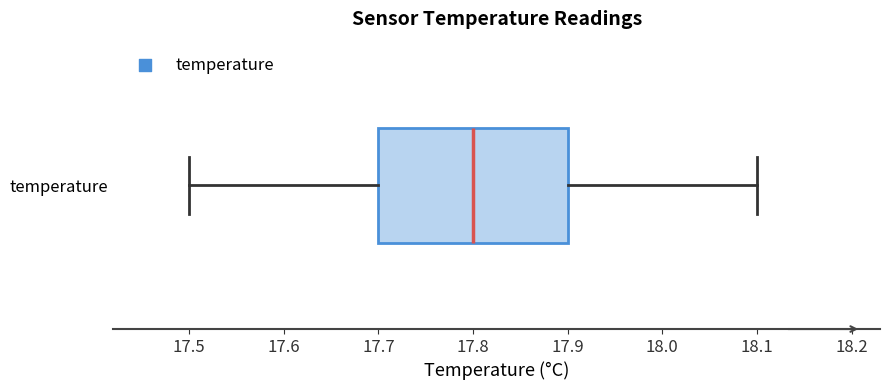

Where does the left whisker of the box for temperature end on the x-axis? The values are not printed on the chart, so give them approximately, as read against the axis.

17.5